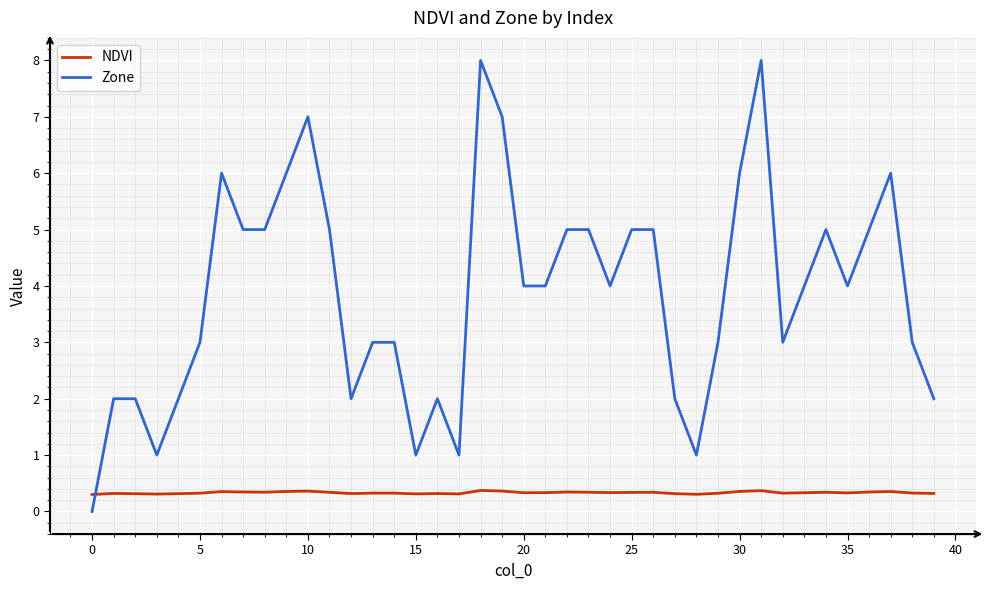

What is the maximum value shown in the chart?

8.0